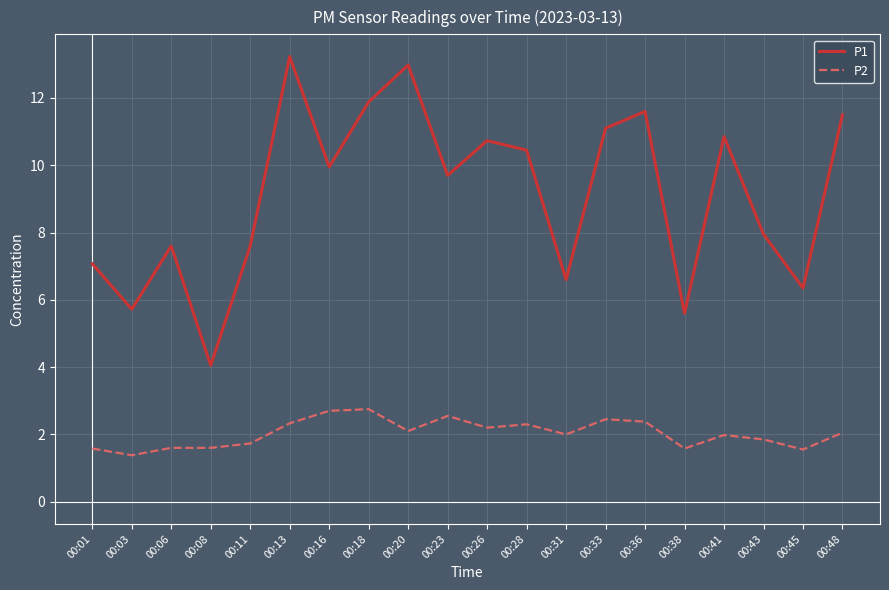

Where does the P2 series first go above 2?

00:13